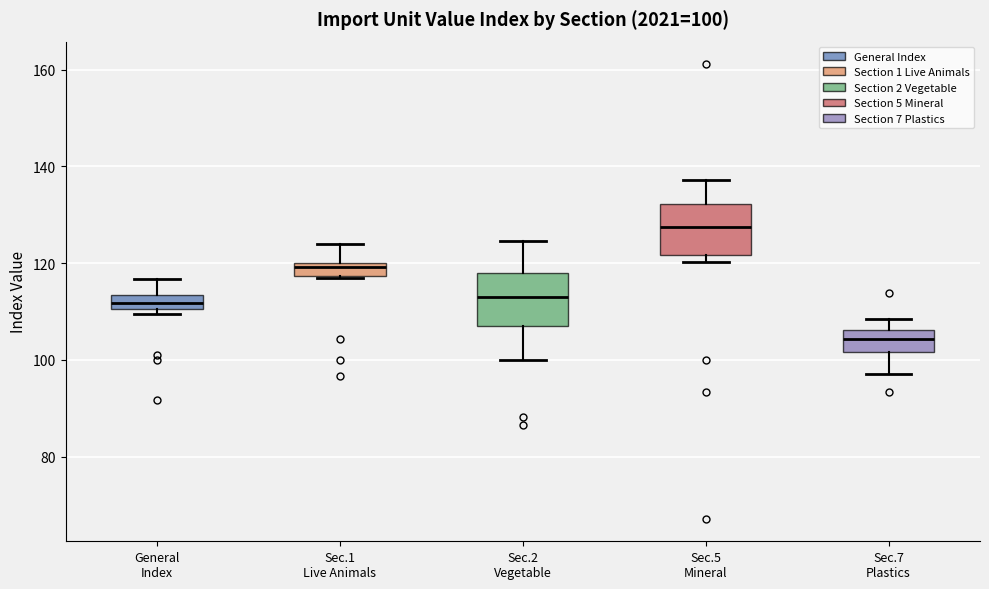

Which box has the highest median line?

Sec.5 Mineral